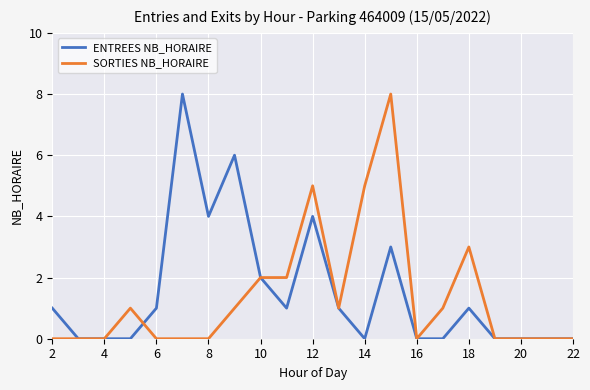

What is the maximum value for ENTREES NB_HORAIRE?

8